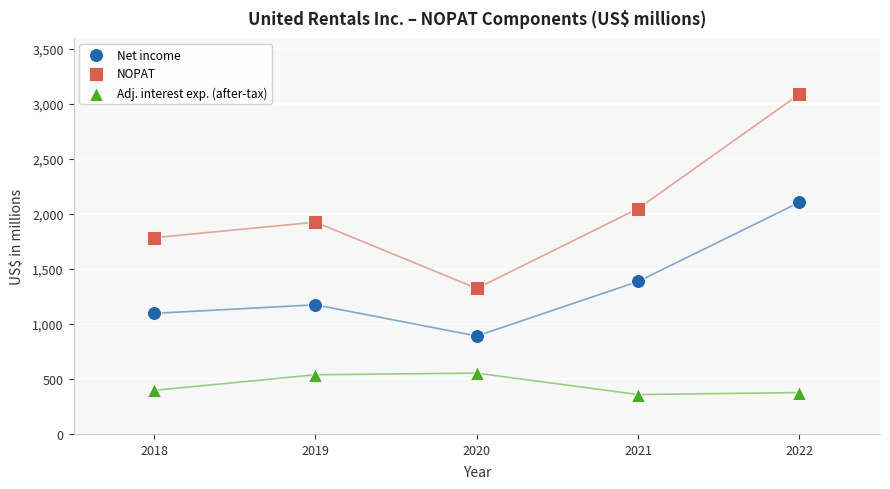

Across all data points, what is the range of Y values (max minus min)?

2730